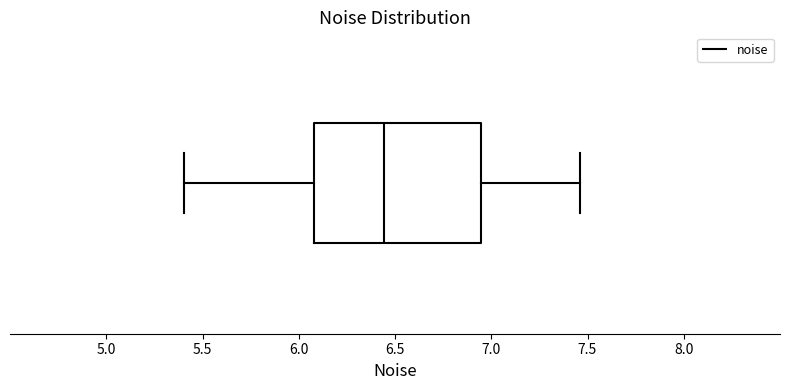

Transcribe this box plot: give where the median line is, the range the box spans, and where the two whiskers end, as read against the x-axis. The values are not printed on the chart, so give them approximately, as read against the axis.

median 6.45, box 6.10 to 6.95, whiskers 5.40 to 7.45